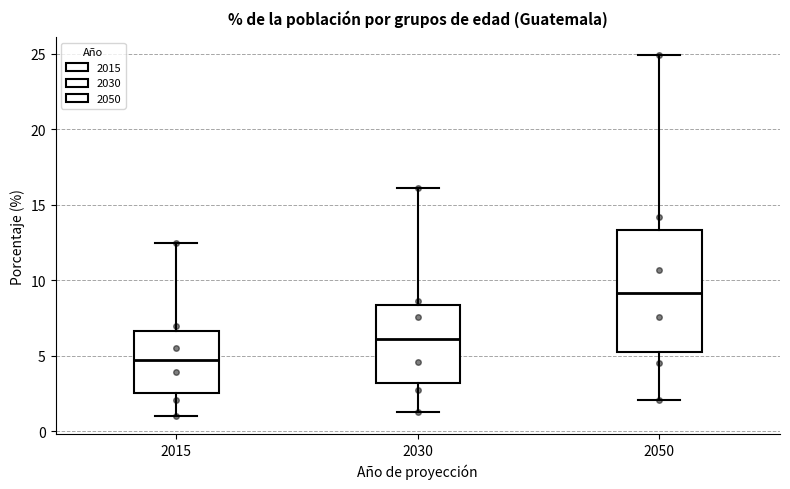

Comparing the boxes themselves (not the whiskers), which one is the tallest?

2050